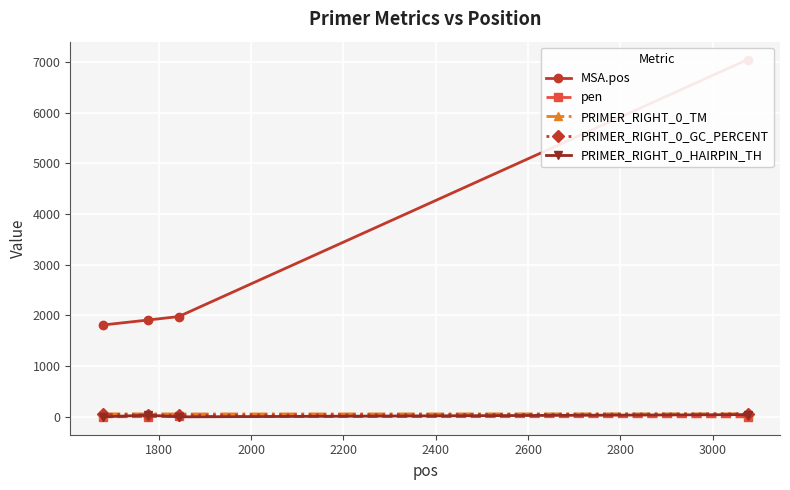

True or false: pen has more than 0 points higher than both neighbors.

True